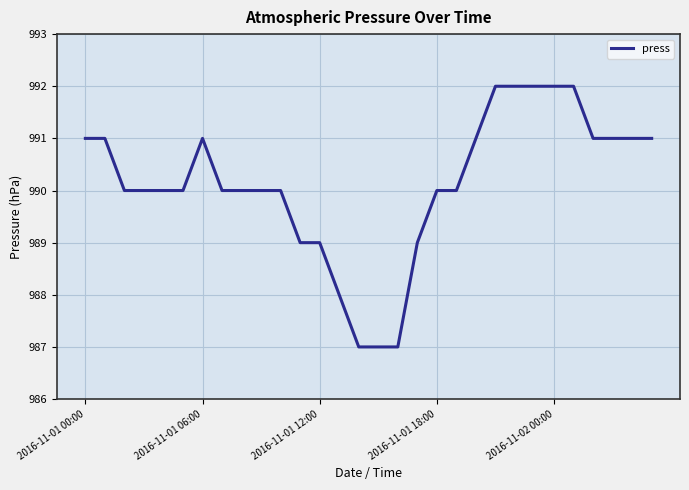

What is the greatest value displayed?

992